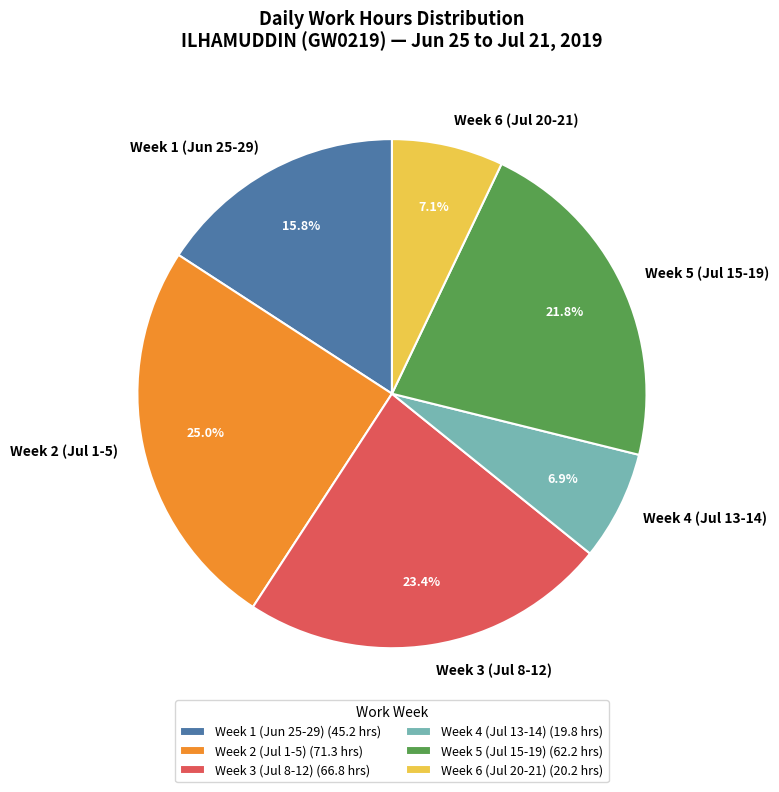

Does Week 2 (Jul 1-5) represent more than half of the total?

No